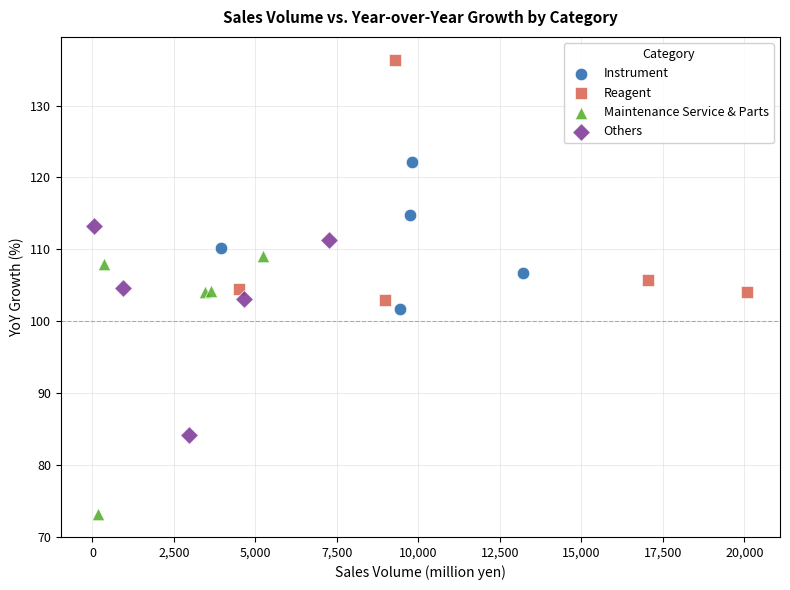

Which series reaches the maximum Y coordinate?

Reagent